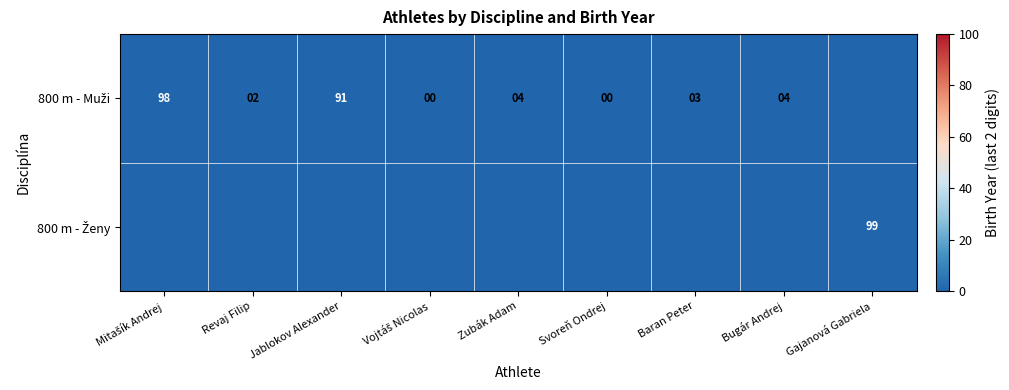

The value of 800 m - Muži at Revaj Filip is 9.6. True or false?

False